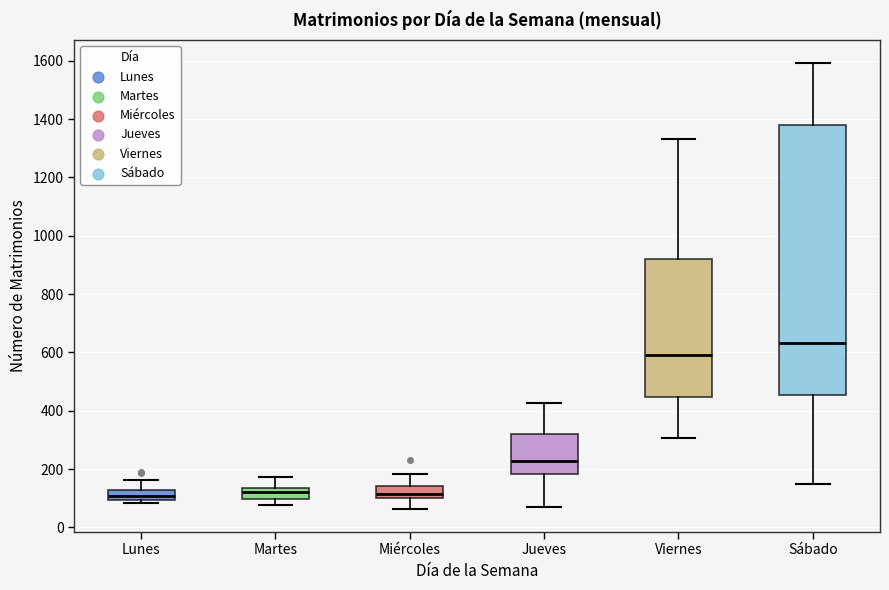

Reading left to right, read every box against the y-axis: the position of its median line, the range the box covers, and the ends of its whiskers. The values are not printed on the chart, so give them approximately, as read against the axis.

Lunes: median 100 (inside the box), box 100 to 120, whiskers 80 to 160
Martes: median 120, box 100 to 140, whiskers 80 to 180
Miércoles: median 120, box 100 to 140, whiskers 60 to 180
Jueves: median 220, box 180 to 320, whiskers 80 to 420
Viernes: median 600, box 440 to 920, whiskers 300 to 1340
Sábado: median 640, box 460 to 1380, whiskers 140 to 1600